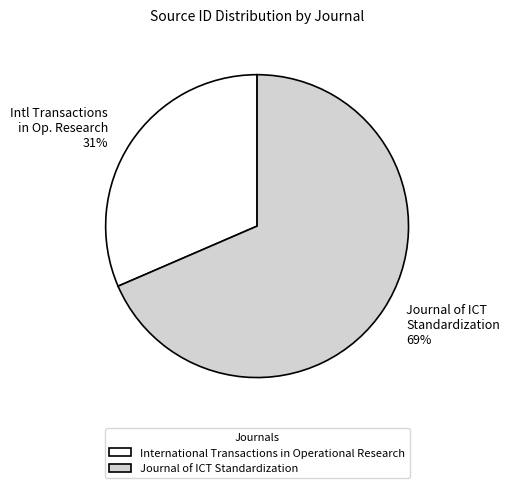

Combined, do Journal of ICT Standardization and International Transactions in Operational Research account for over 50%?

Yes